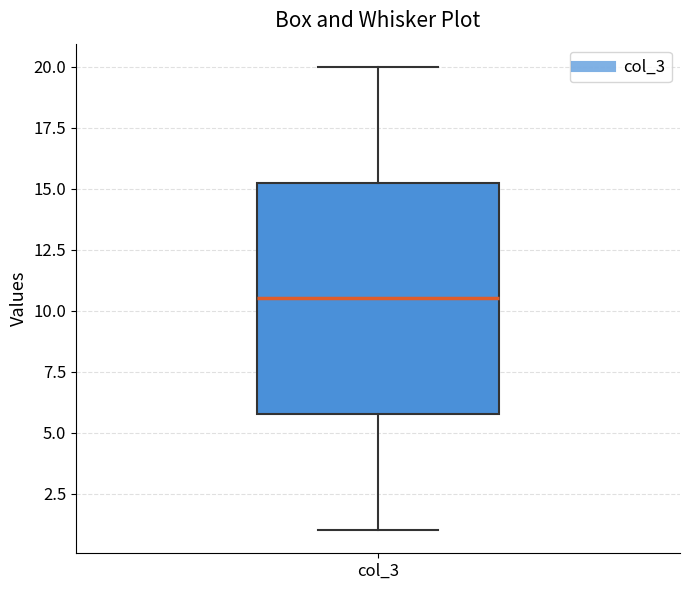

Transcribe this box plot: give where the median line is, the range the box spans, and where the two whiskers end, as read against the y-axis. The values are not printed on the chart, so give them approximately, as read against the axis.

median 10.5, box 6.0 to 15.5, whiskers 1.0 to 20.0